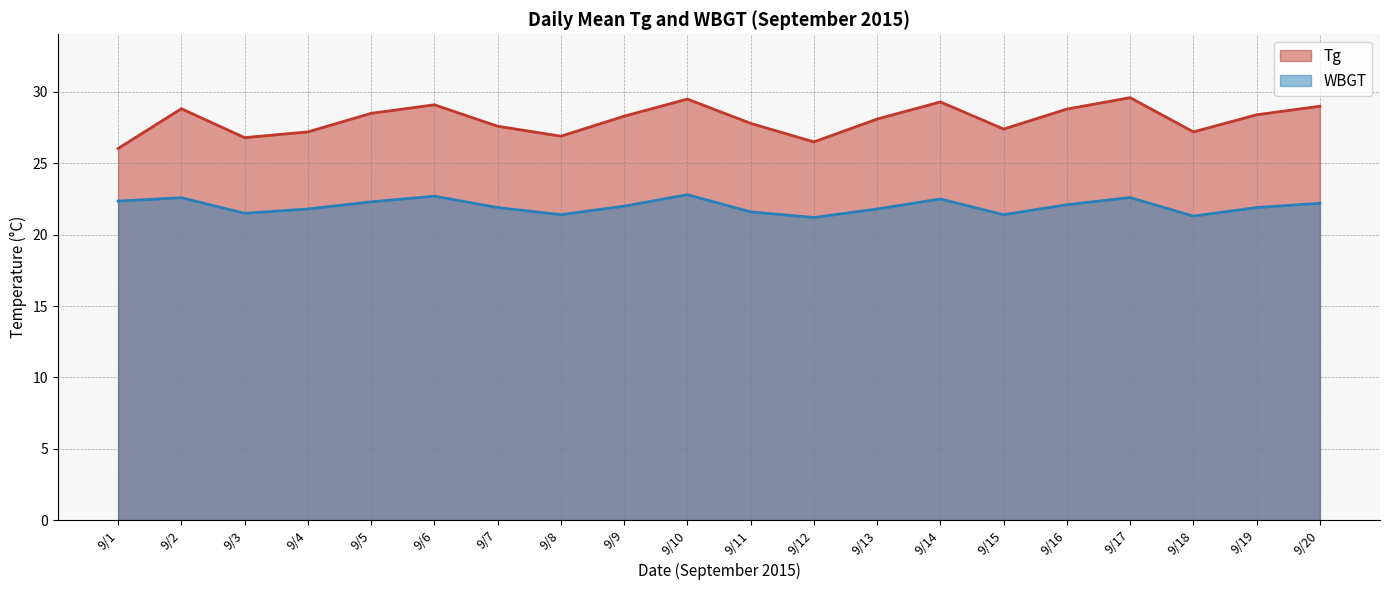

At 9/2, list the series in order from largest to smallest.

Tg, WBGT